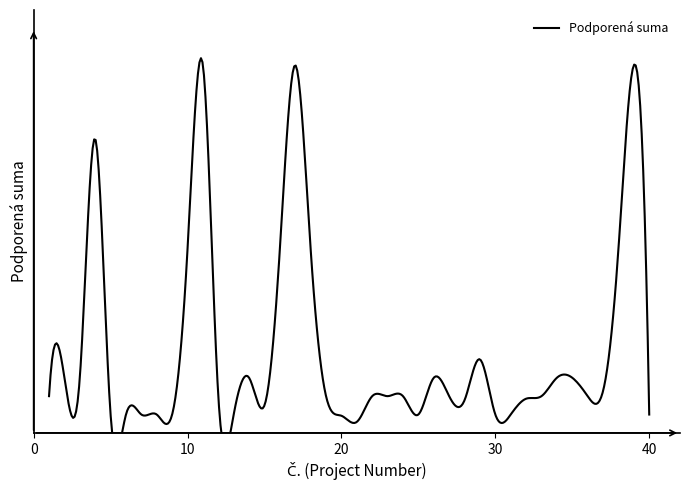

How many points are lower than both their immediate neighbors (excluding endpoints)?

6